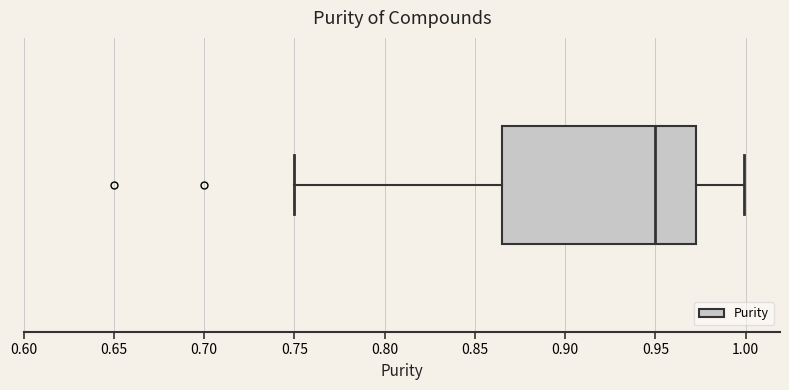

Transcribe this box plot: give where the median line is, the range the box spans, and where the two whiskers end, as read against the x-axis. The values are not printed on the chart, so give them approximately, as read against the axis.

median 0.950, box 0.865 to 0.975, whiskers 0.750 to 1.000